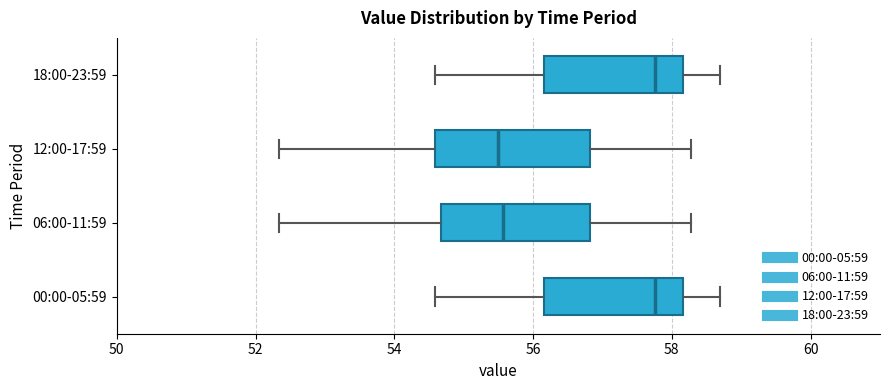

Where is the right edge of the box for 12:00-17:59 on the x-axis? The values are not printed on the chart, so give them approximately, as read against the axis.

56.8